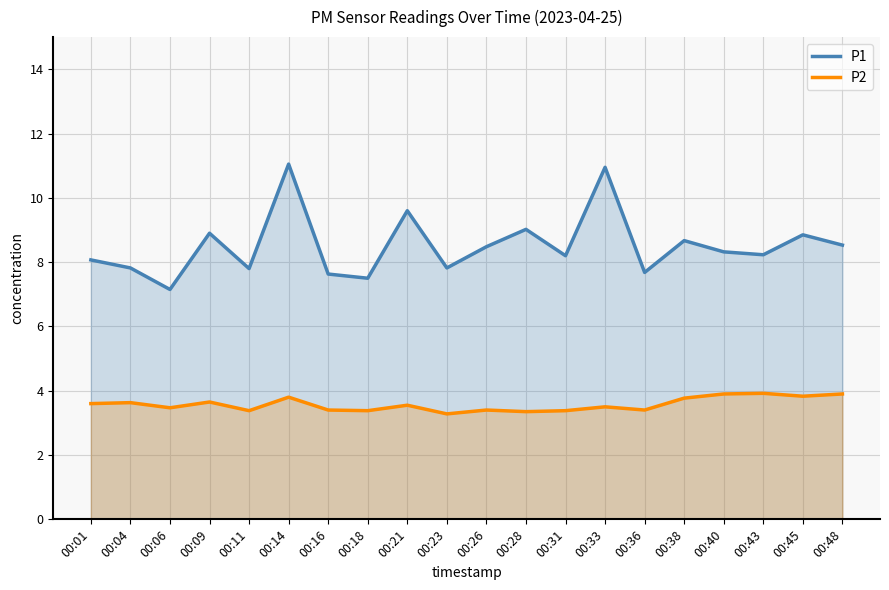

Rank the series by their maximum value, from lowest to highest.

P2, P1